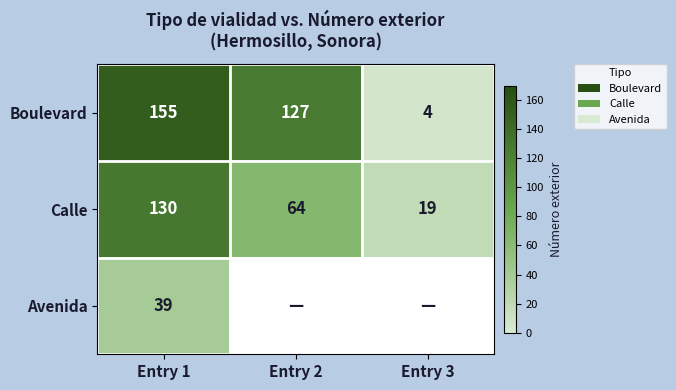

Where does the Calle series first go above 64?

Entry 1